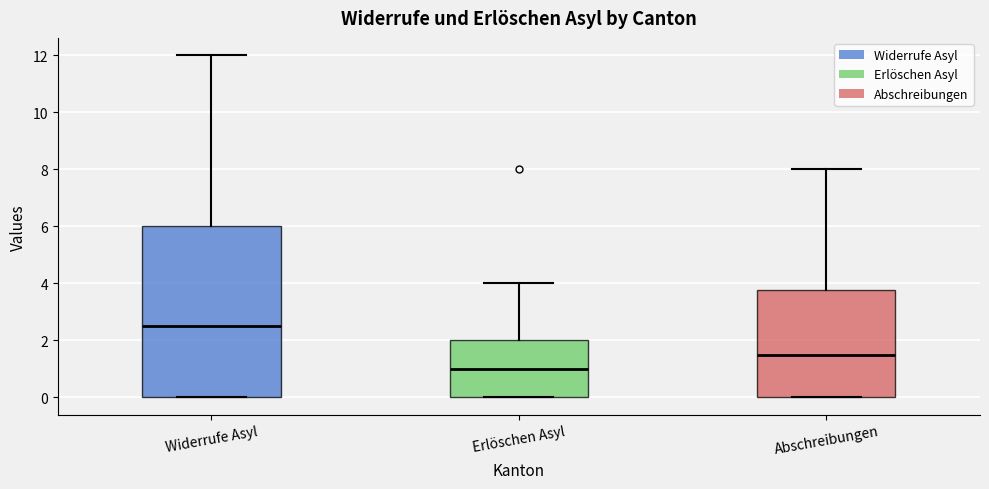

Reading left to right, transcribe this box plot: for each box, give where its median line is, the range the box spans, and where its two whiskers end, as read against the y-axis. The values are not printed on the chart, so give them approximately, as read against the axis.

Widerrufe Asyl: median 2.6, box 0.0 to 6.0, whiskers 0.0 to 12.0
Erlöschen Asyl: median 1.0, box 0.0 to 2.0, whiskers 0.0 to 4.0
Abschreibungen: median 1.6, box 0.0 to 3.8, whiskers 0.0 to 8.0